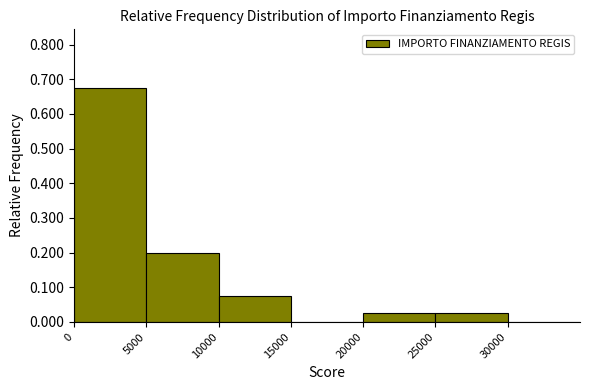

How tall is the bar that spans 0 to 5000 on the x-axis? The values are not printed on the chart, so give them approximately, as read against the axis.

0.68